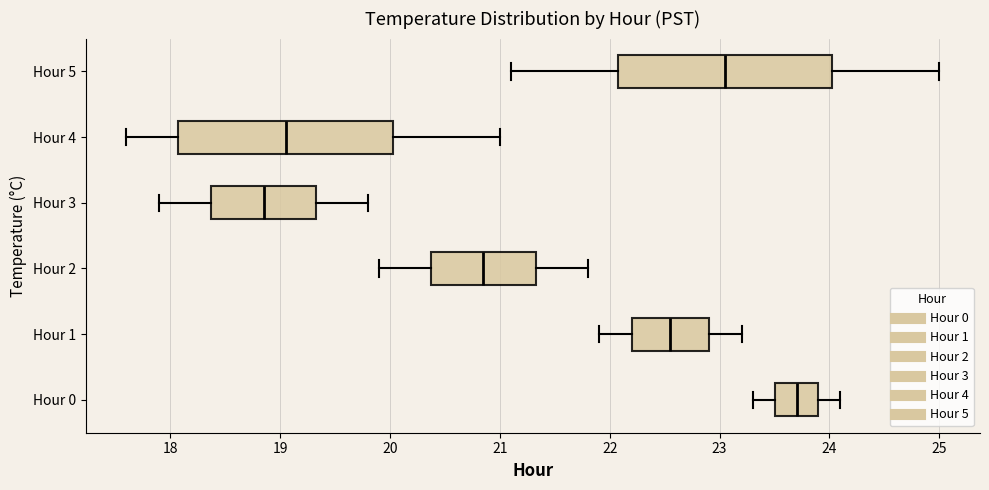

Reading bottom to top, transcribe this box plot: for each box, give where its median line is, the range the box spans, and where its two whiskers end, as read against the x-axis. The values are not printed on the chart, so give them approximately, as read against the axis.

Hour 0: median 23.7, box 23.5 to 23.9, whiskers 23.3 to 24.1
Hour 1: median 22.6, box 22.2 to 22.9, whiskers 21.9 to 23.2
Hour 2: median 20.9, box 20.4 to 21.3, whiskers 19.9 to 21.8
Hour 3: median 18.9, box 18.4 to 19.3, whiskers 17.9 to 19.8
Hour 4: median 19.1, box 18.1 to 20.0, whiskers 17.6 to 21.0
Hour 5: median 23.1, box 22.1 to 24.0, whiskers 21.1 to 25.0